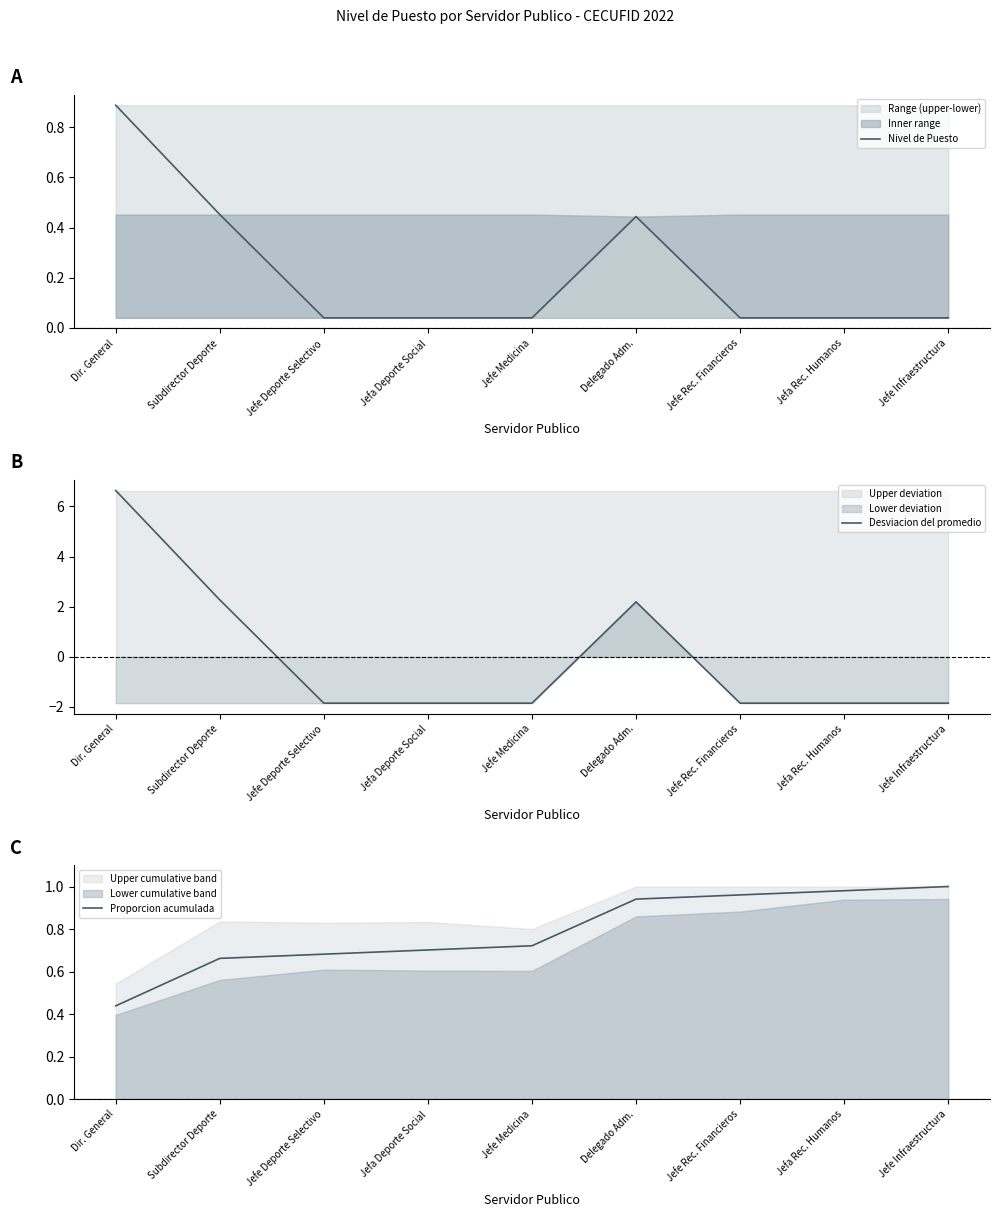

What is the label of the 1st point from the left?

Dir. General